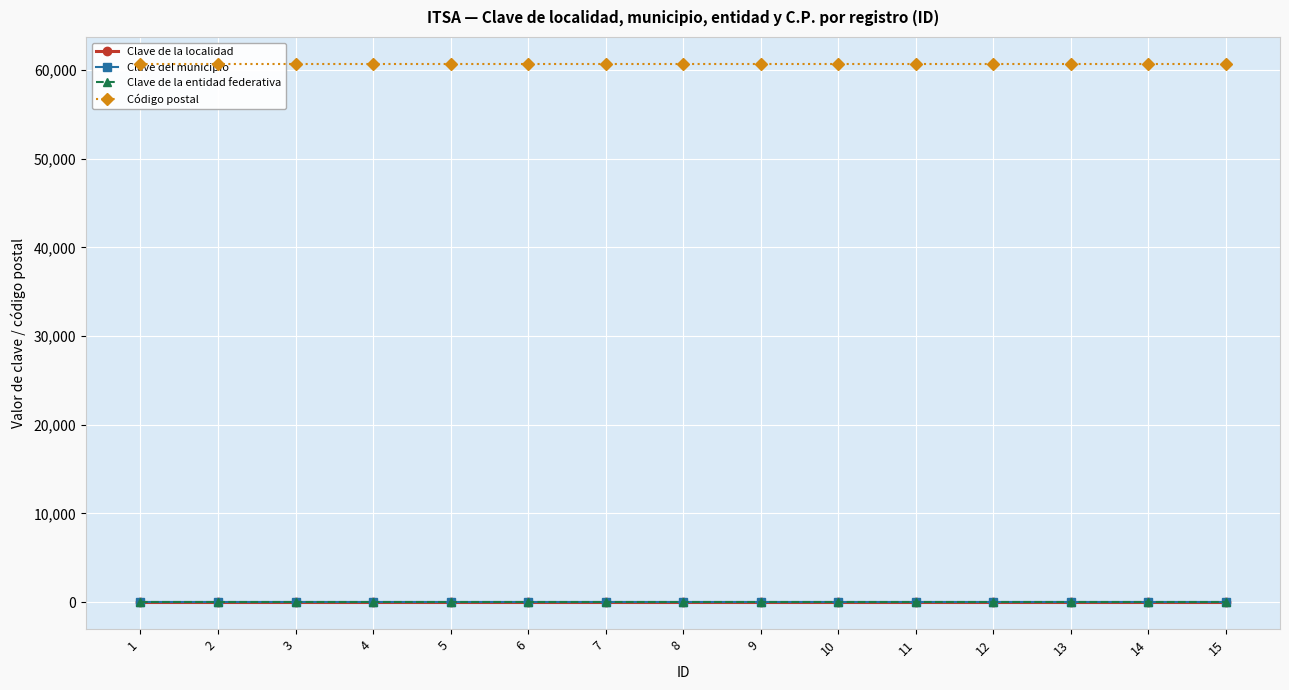

Where is Código postal nearest to the value 60710?

1